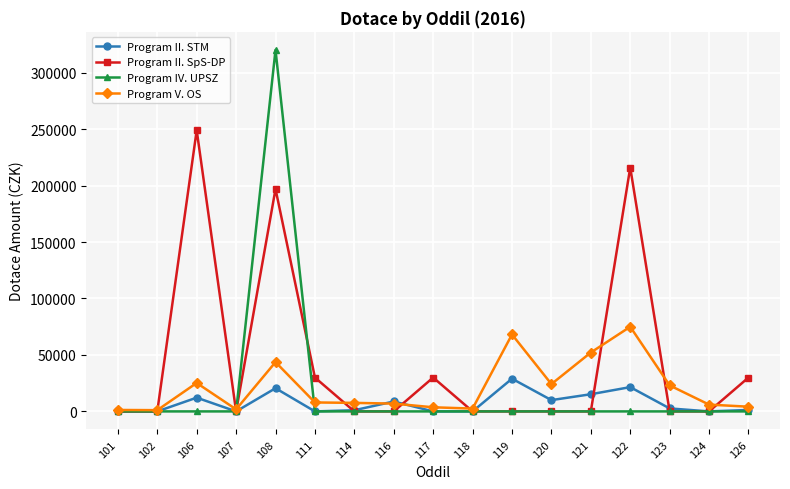

How many data points in Program V. OS are less than 7550?

8